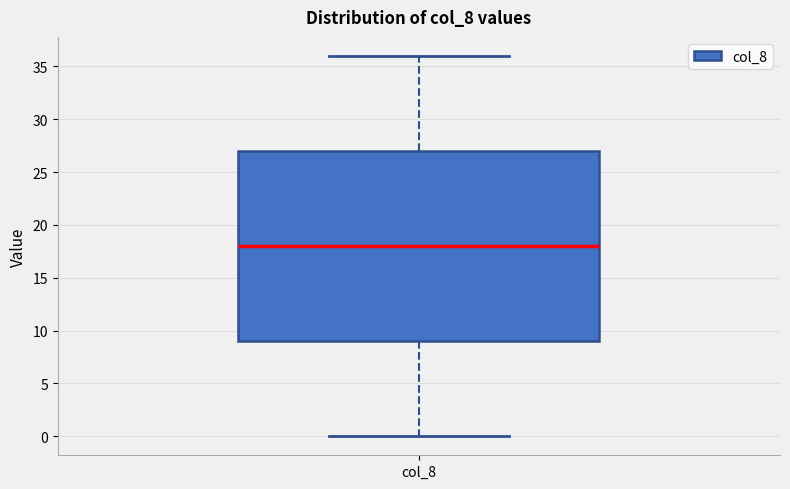

Read this box plot against the y-axis: the position of the median line, the range covered by the box, and the ends of both whiskers. The values are not printed on the chart, so give them approximately, as read against the axis.

median 18, box 9 to 27, whiskers 0 to 36